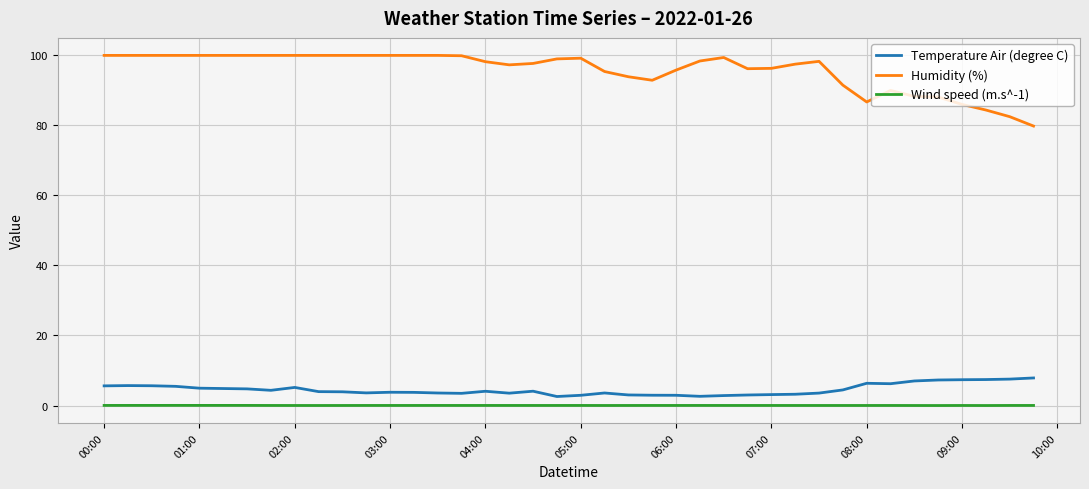

Does the chart display data point markers on the line(s)?

No